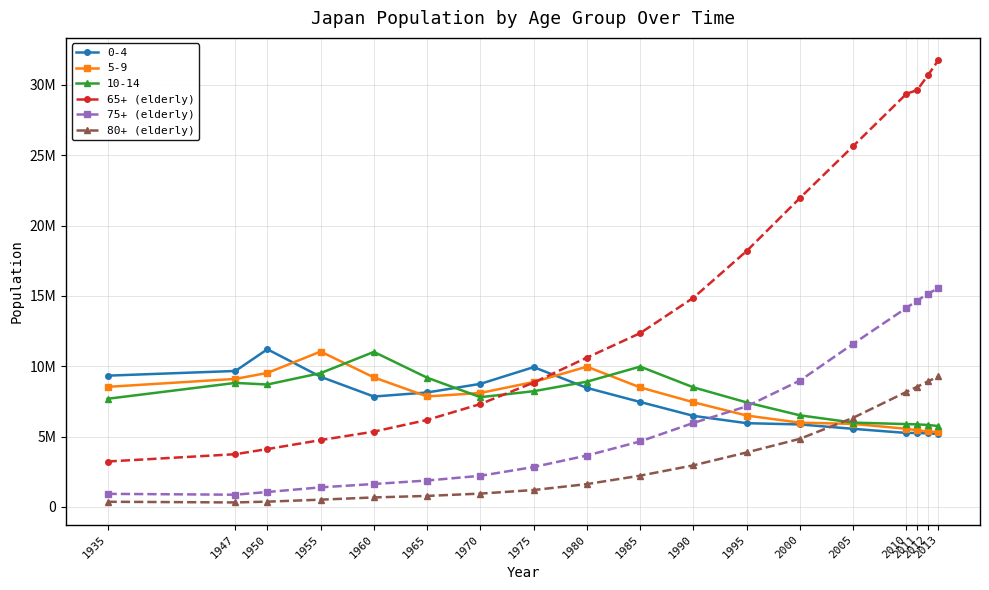

True or false: 80+ (elderly) has more than 2 points higher than both neighbors.

False